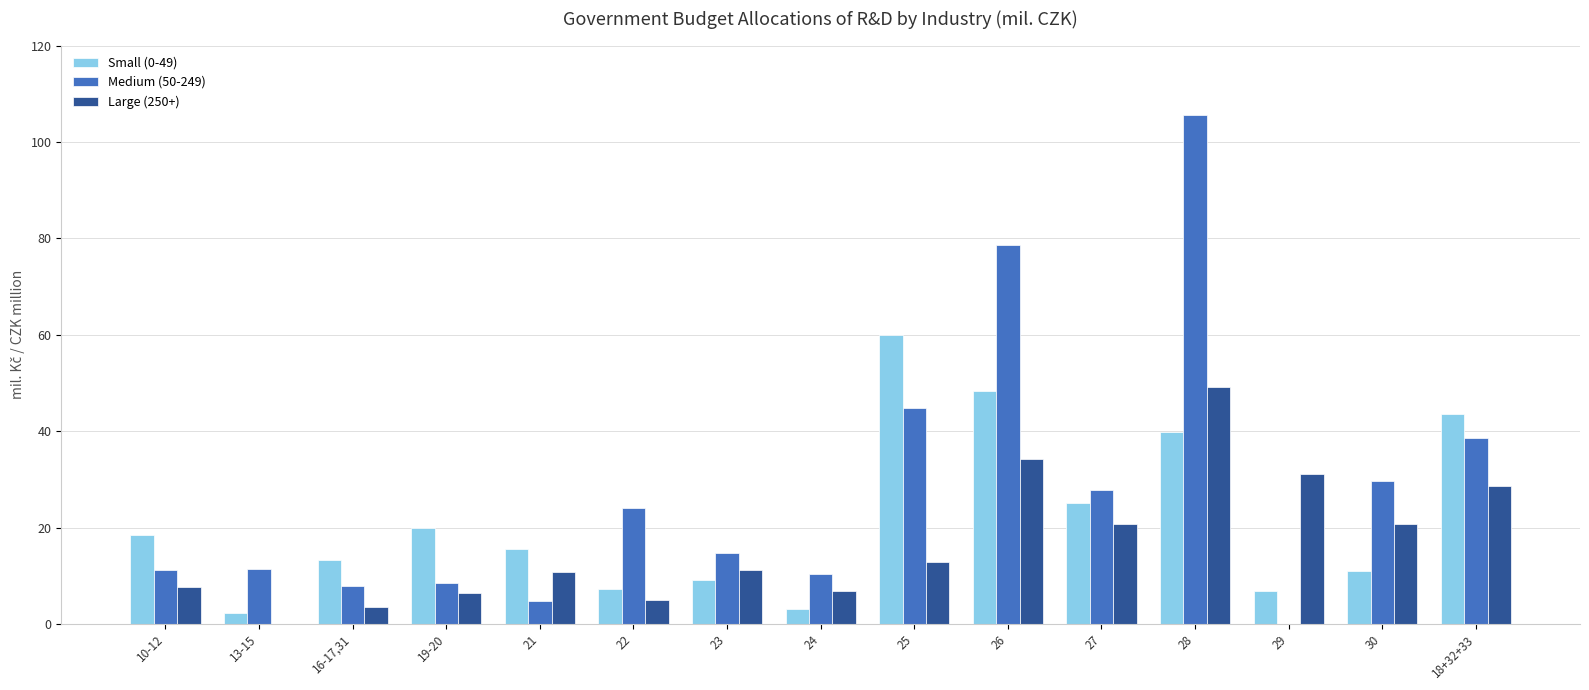

Which label corresponds to the largest value in the chart?

28